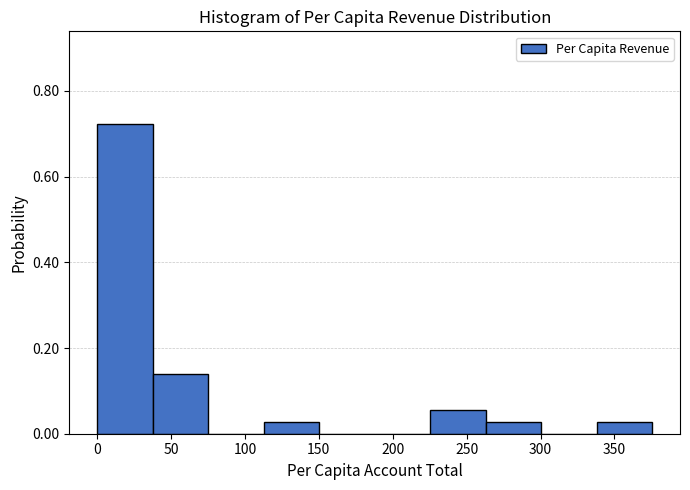

Reading left to right, list every bar in this chart as the range it spans on the x-axis followed by its height. Neither the bar edges nor the heights are printed on the chart, so give them approximately, as read against the axes.

0 to 40: 0.72
40 to 75: 0.14
75 to 115: 0
115 to 150: 0.02
150 to 190: 0
190 to 225: 0
225 to 265: 0.06
265 to 300: 0.02
300 to 340: 0
340 to 375: 0.02